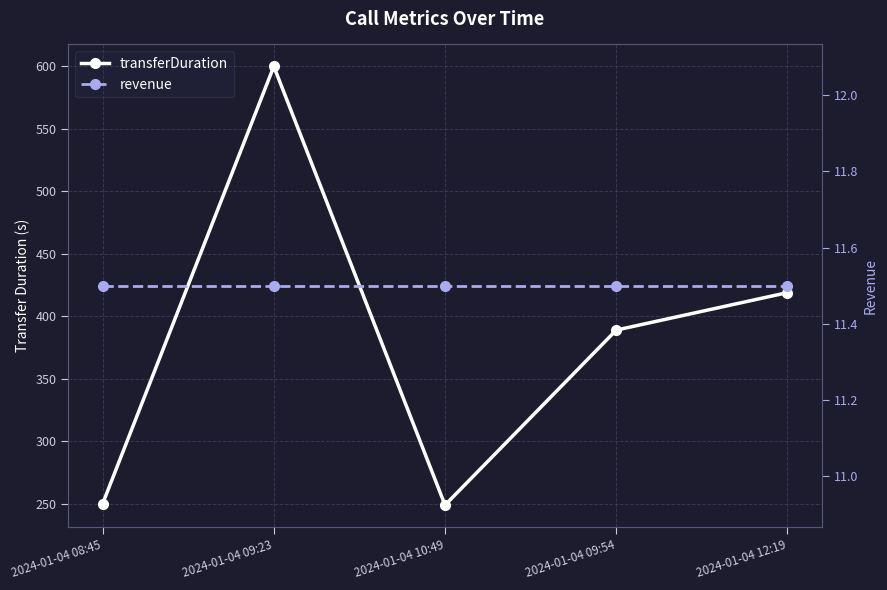

What is the minimum value for transferDuration?

249.0